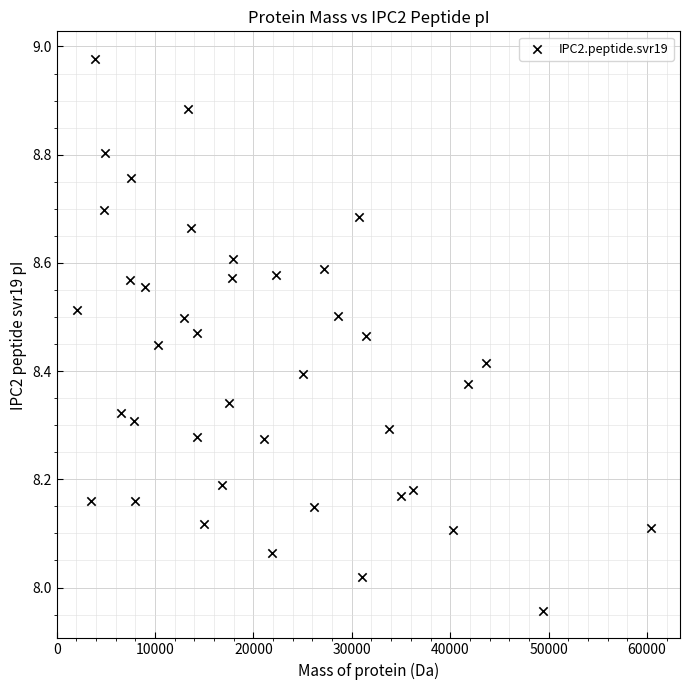

What is the range of X values (max minus min)?

58349.1